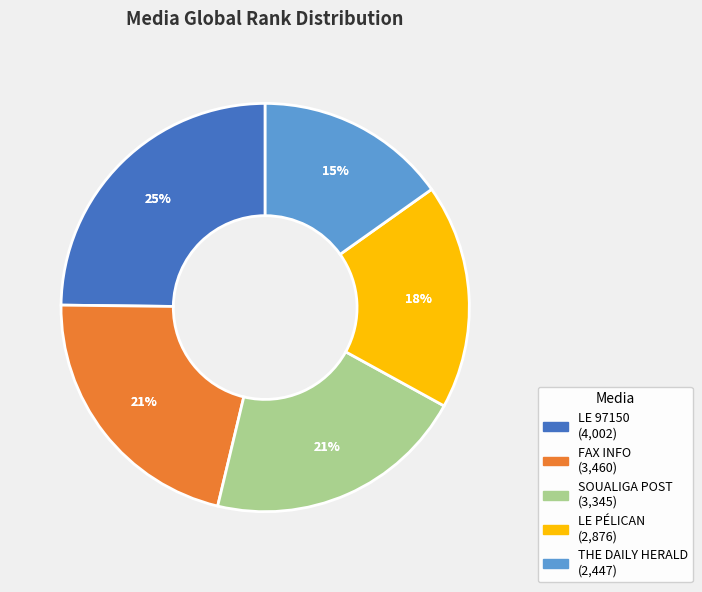

To the nearest percent, what is the combined percentage of LE PÉLICAN and FAX INFO?

39%